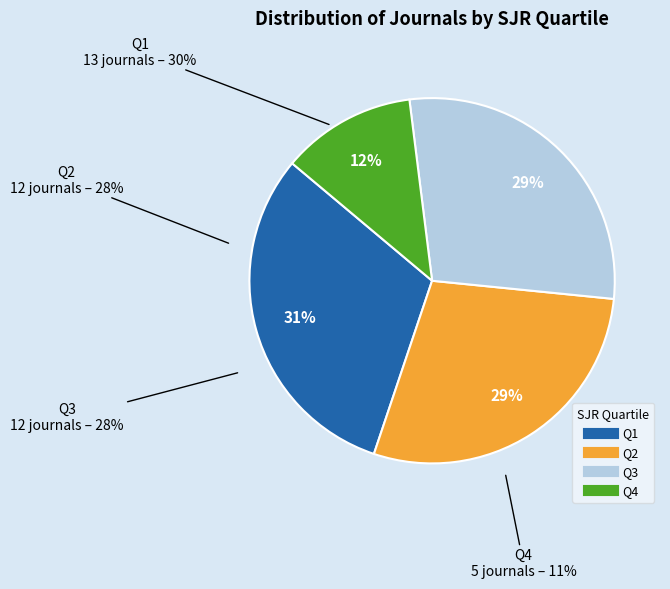

How many slices are in this pie chart?

4